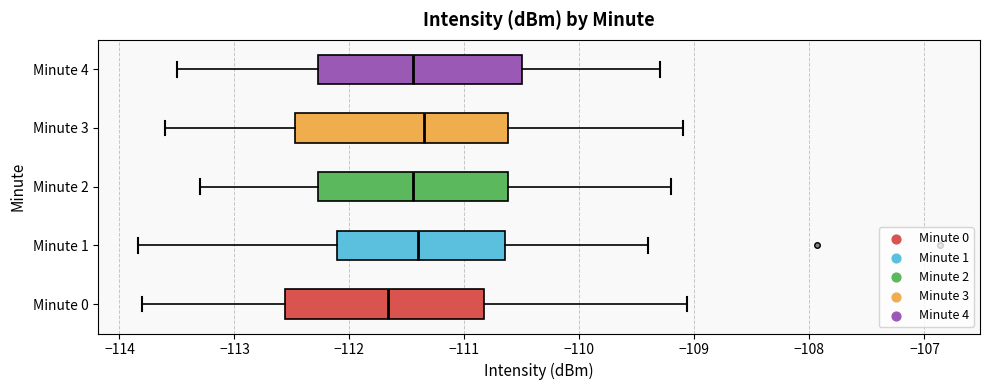

Reading bottom to top, transcribe this box plot: for each box, give where its median line is, the range the box spans, and where its two whiskers end, as read against the x-axis. The values are not printed on the chart, so give them approximately, as read against the axis.

Minute 0: median -111.7, box -112.6 to -110.8, whiskers -113.8 to -109.1
Minute 1: median -111.4, box -112.1 to -110.6, whiskers -113.8 to -109.4
Minute 2: median -111.4, box -112.3 to -110.6, whiskers -113.3 to -109.2
Minute 3: median -111.3, box -112.5 to -110.6, whiskers -113.6 to -109.1
Minute 4: median -111.4, box -112.3 to -110.5, whiskers -113.5 to -109.3